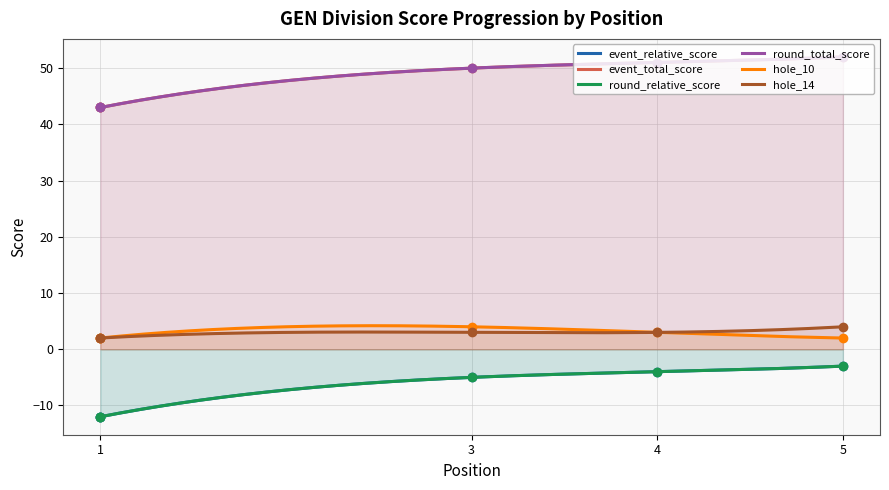

Read the event_relative_score value at 4.

-4